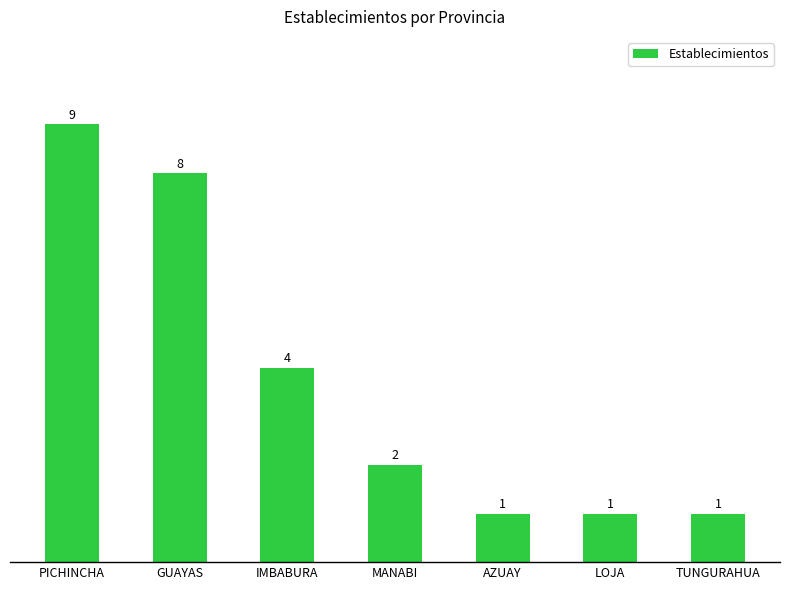

Between IMBABURA and PICHINCHA, which is larger?

PICHINCHA